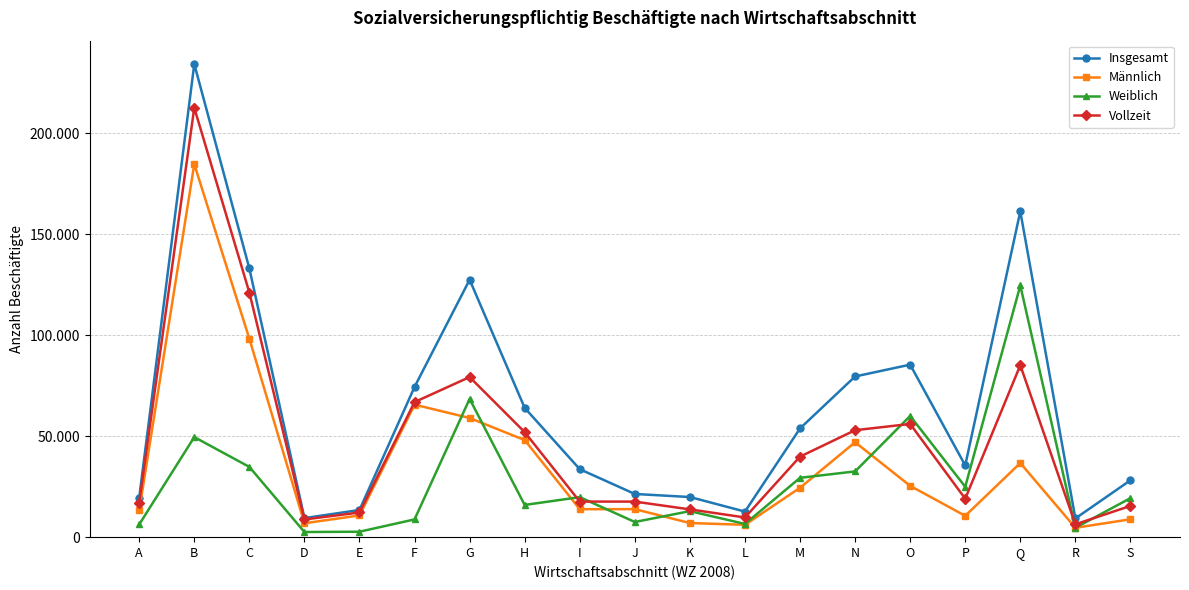

Rank the categories by Insgesamt value from lowest to highest.

R, D, L, E, A, K, J, S, I, P, M, H, F, N, O, G, C, Q, B